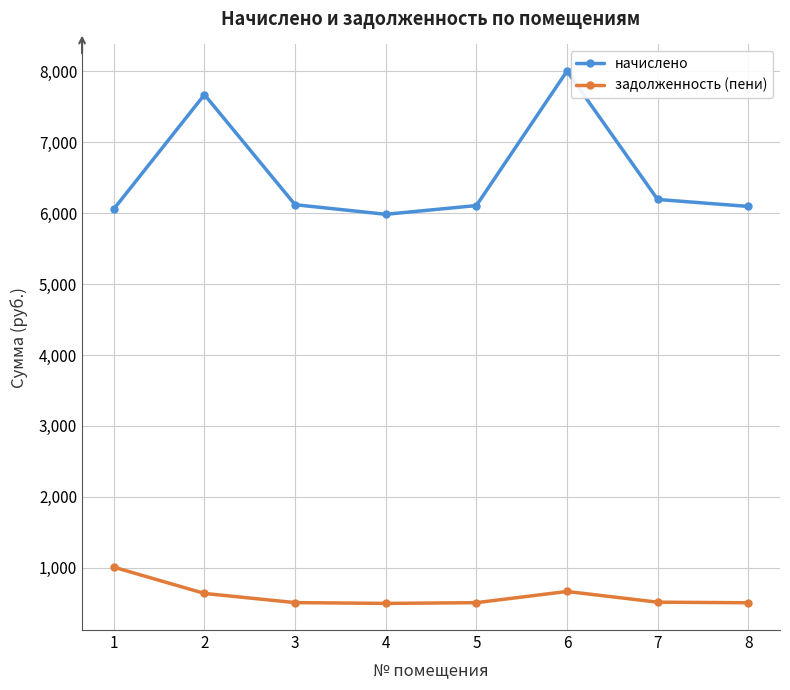

True or false: задолженность (пени) and начислено cross at least once.

False